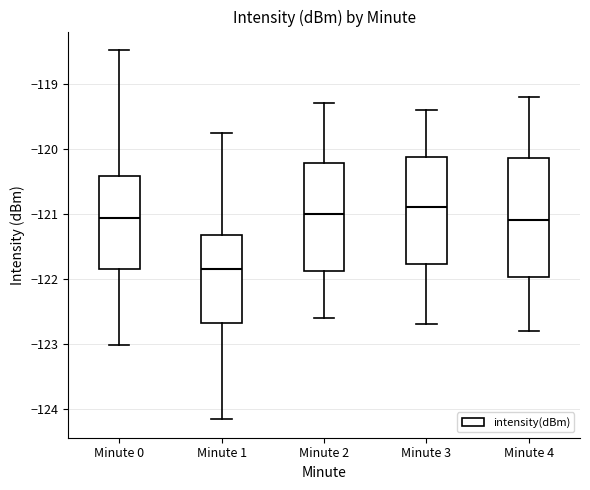

Reading left to right, read every box against the y-axis: the position of its median line, the range the box covers, and the ends of its whiskers. The values are not printed on the chart, so give them approximately, as read against the axis.

Minute 0: median -121.1, box -121.8 to -120.4, whiskers -123.0 to -118.5
Minute 1: median -121.8, box -122.7 to -121.3, whiskers -124.2 to -119.8
Minute 2: median -121.0, box -121.9 to -120.2, whiskers -122.6 to -119.3
Minute 3: median -120.9, box -121.8 to -120.1, whiskers -122.7 to -119.4
Minute 4: median -121.1, box -122.0 to -120.1, whiskers -122.8 to -119.2